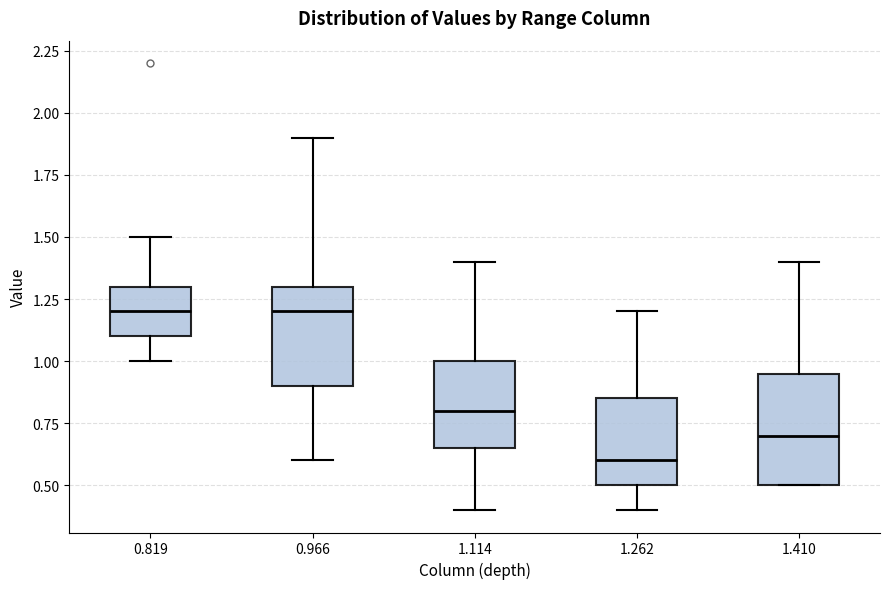

Where is the upper edge of the box at x = 0.966 on the y-axis? The values are not printed on the chart, so give them approximately, as read against the axis.

1.30